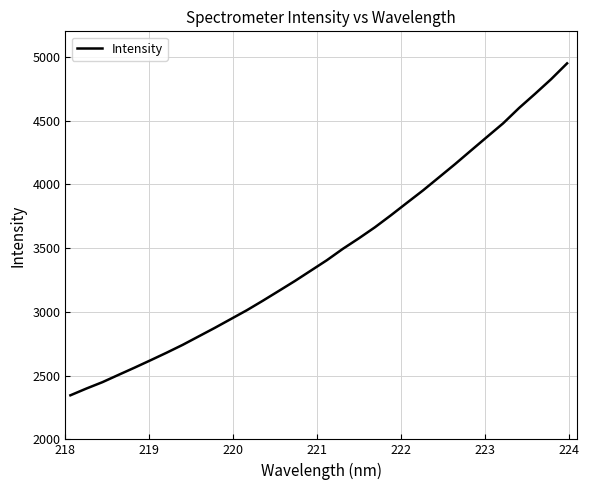

What is the difference between the maximum and minimum values?

2603.1